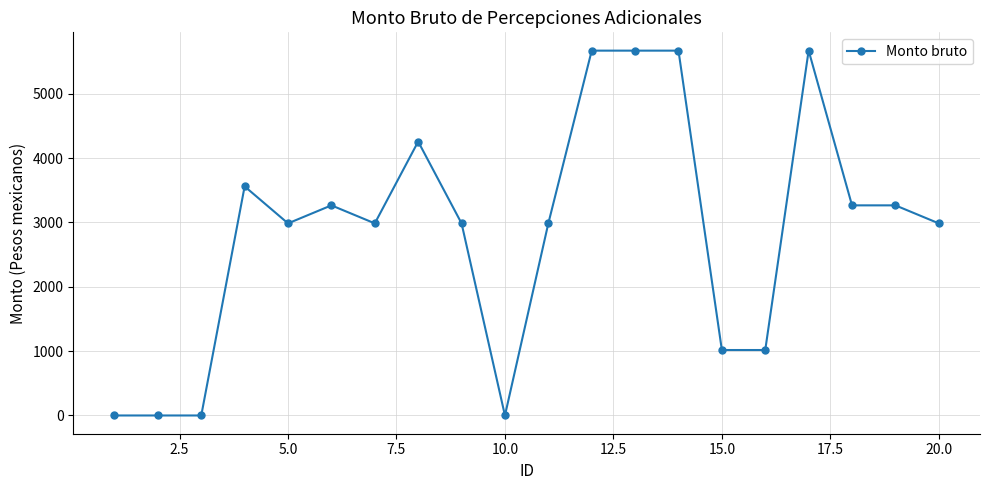

What is the average value?

2863.0